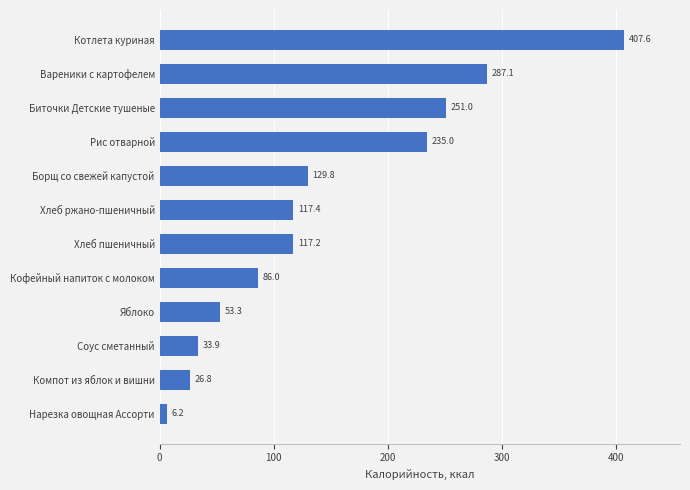

Reading top to bottom, list all the values displayed in this chart.

407.6	287.1	251.0	235.0	129.8	117.4	117.2	86.0	53.3	33.9	26.8	6.2